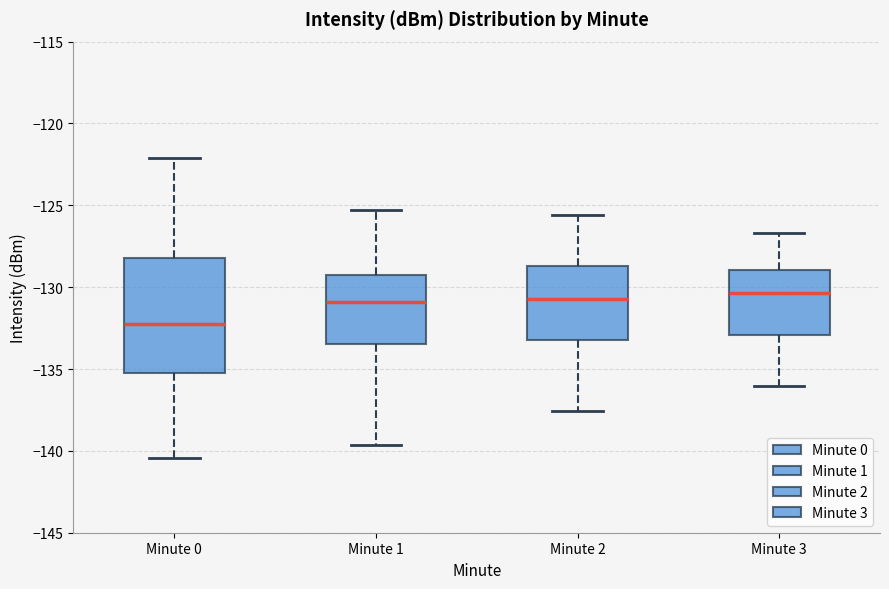

Which box is the tallest, from its lower edge to its upper edge?

Minute 0